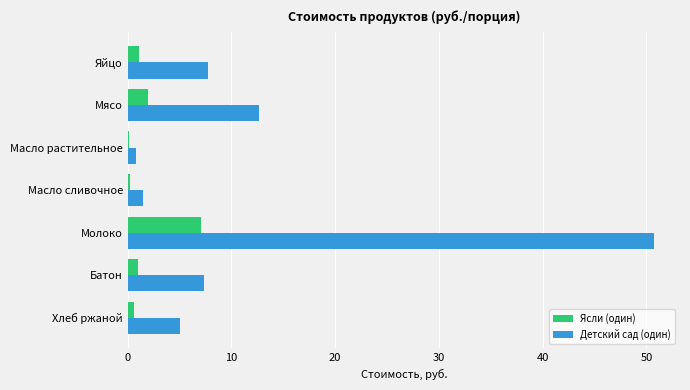

At which category is the sum across all series the highest?

Молоко